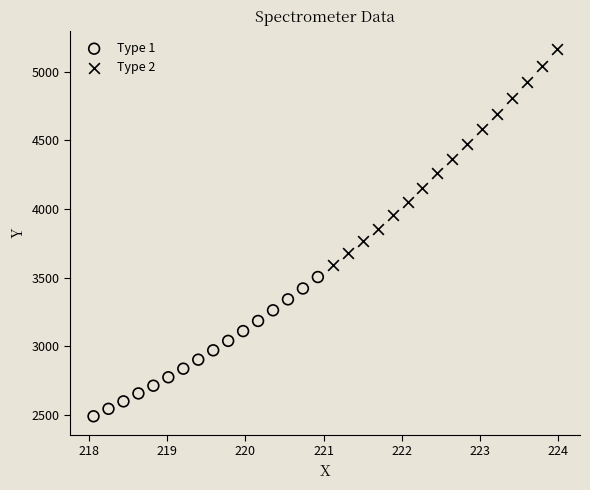

Which series contains the highest Y value?

Type 2